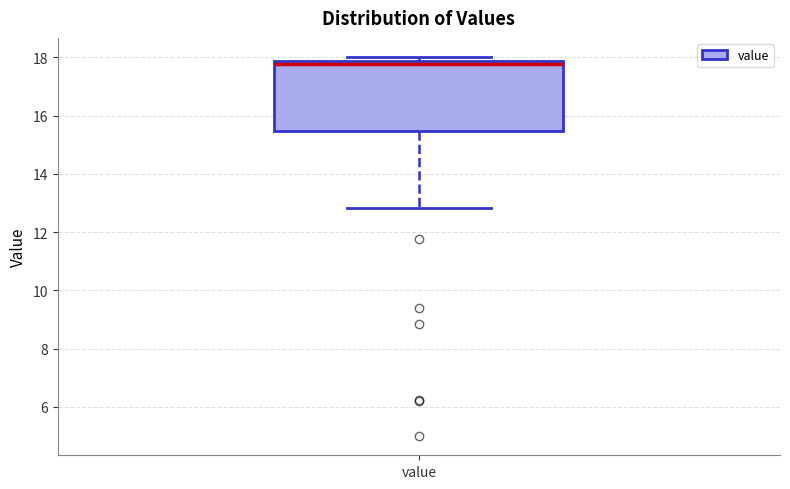

Read this box plot against the y-axis: the position of the median line, the range covered by the box, and the ends of both whiskers. The values are not printed on the chart, so give them approximately, as read against the axis.

median 17.8 (just below the box's upper edge), box 15.4 to 17.8, whiskers 12.8 to 18.0